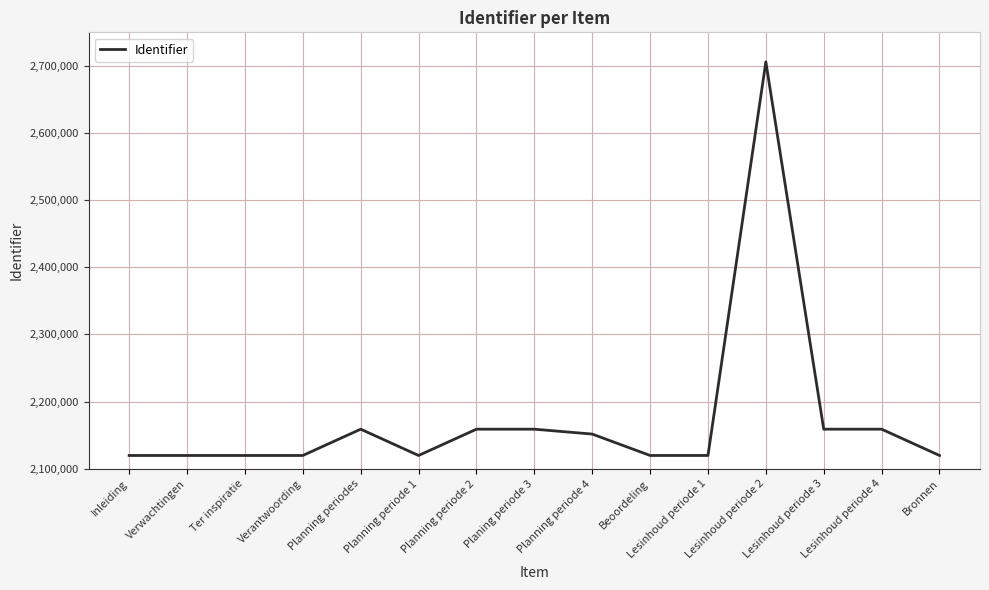

The value at Lesinhoud periode 3 is 535633. True or false?

False